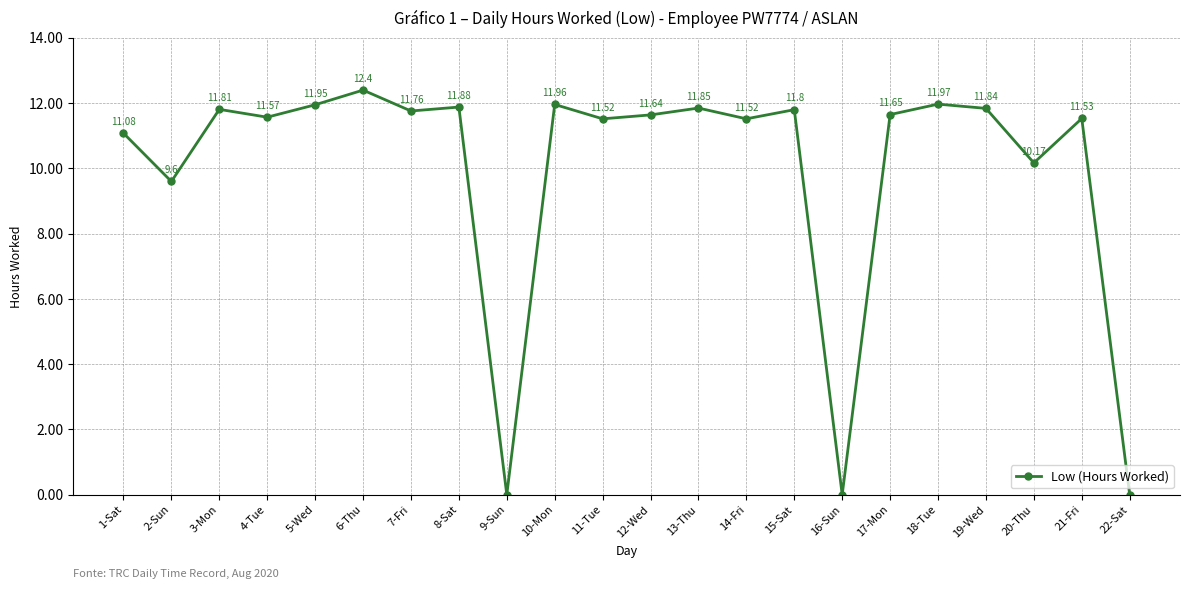

Is this an area chart (filled region under the line)?

No